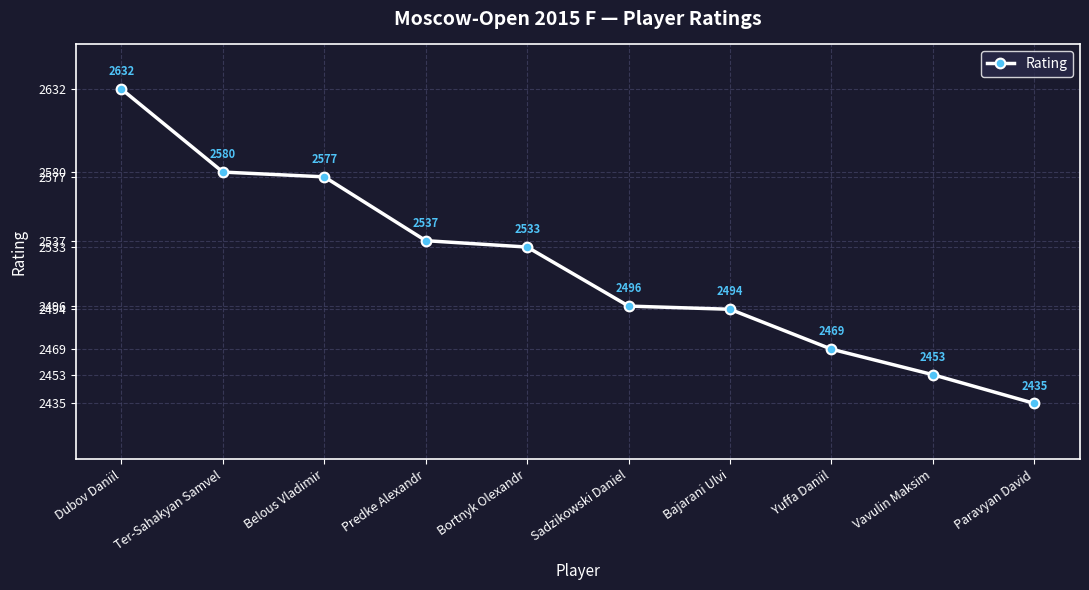

Approximately how many times larger is the value at Paravyan David compared to Dubov Daniil?

0.9